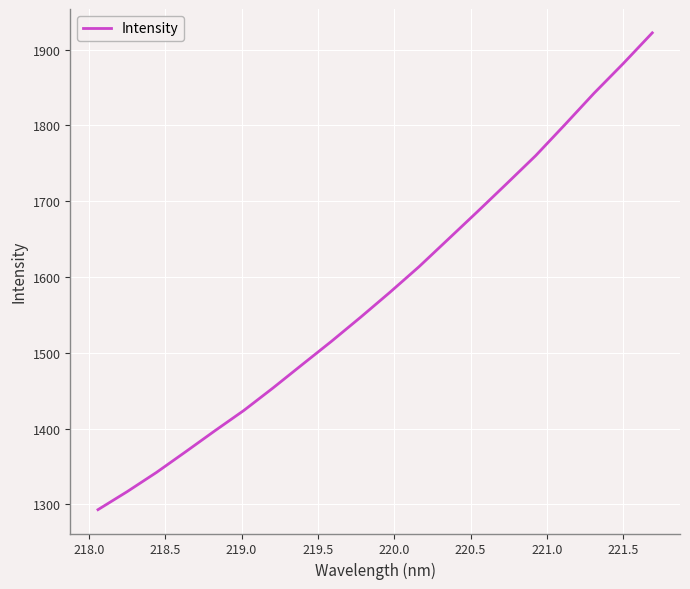

What is the sum of all values?

31601.3